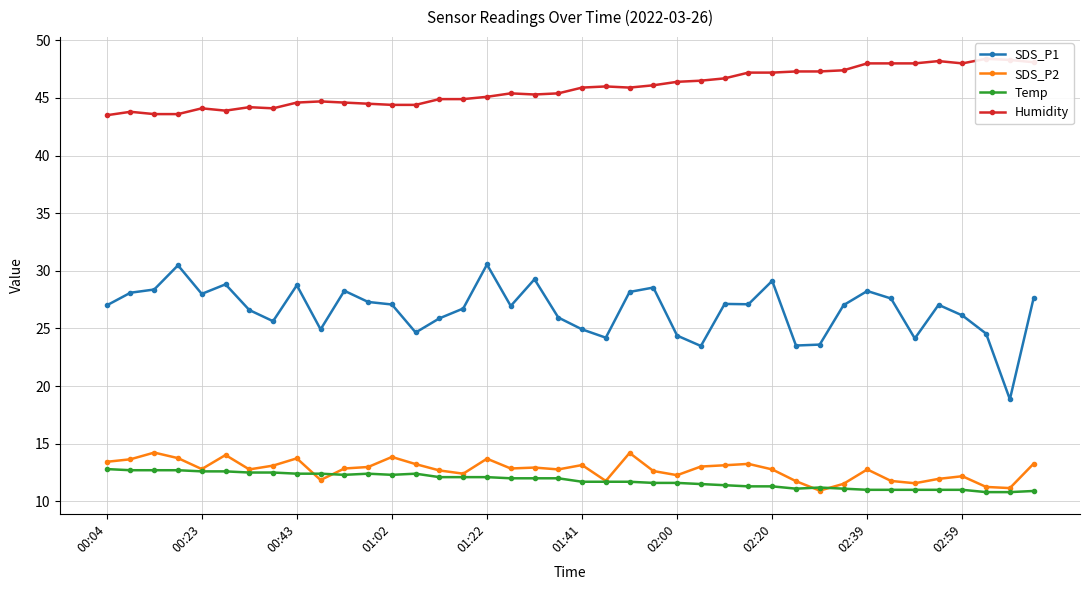

True or false: SDS_P1 and Temp intersect in this chart.

False